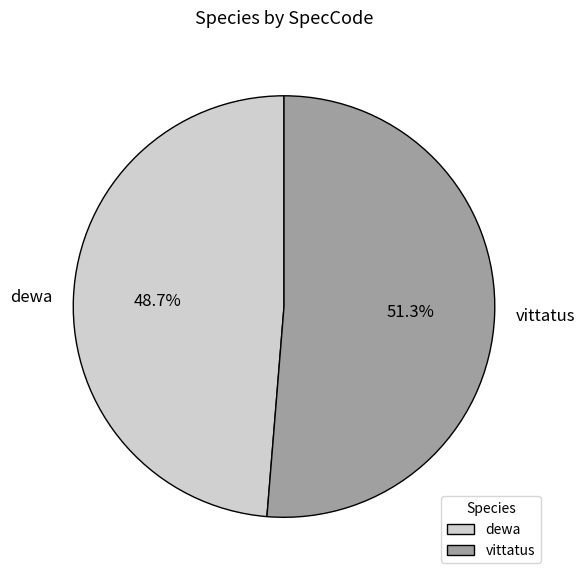

What is the largest slice in the pie chart?

vittatus